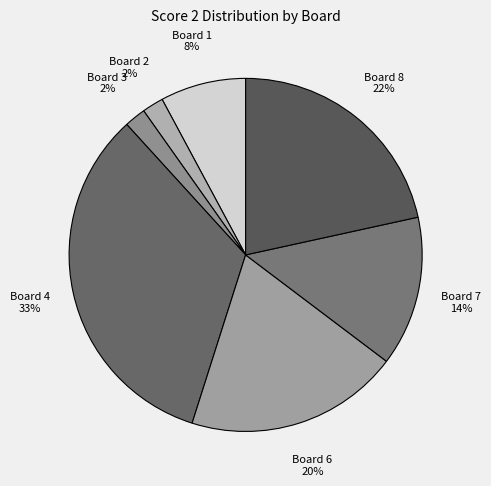

To the nearest percent, what percentage of the pie is Board 6?

20%